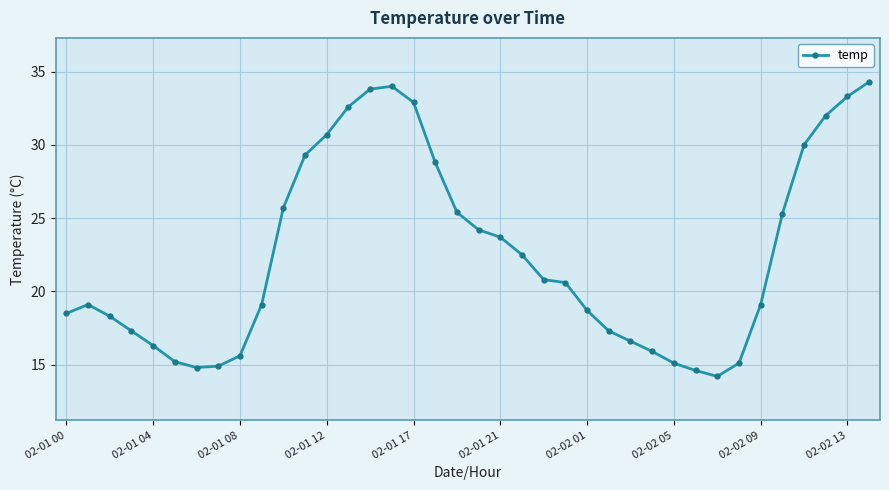

True or false: there are more than 1 points higher than both neighbors.

True